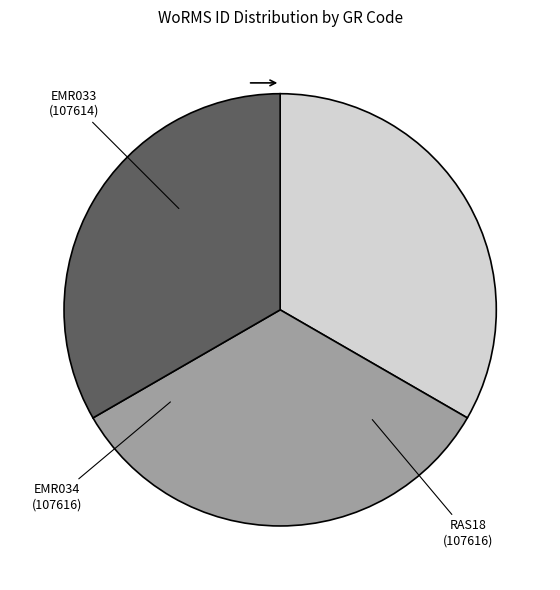

Is there any slice that represents more than half of the pie?

No